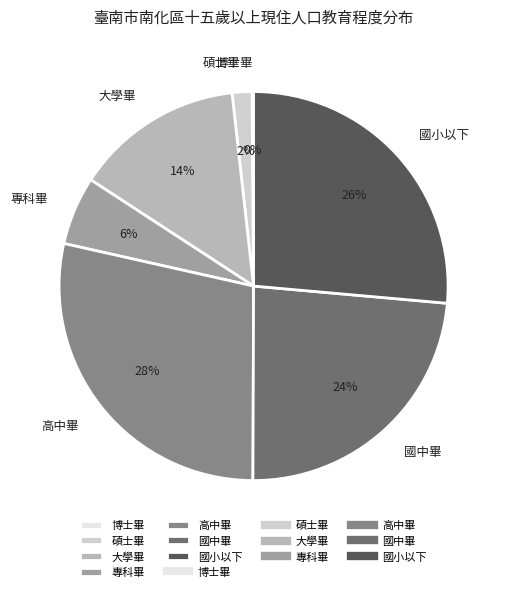

Which has a higher value, 大學畢 or 國中畢?

國中畢